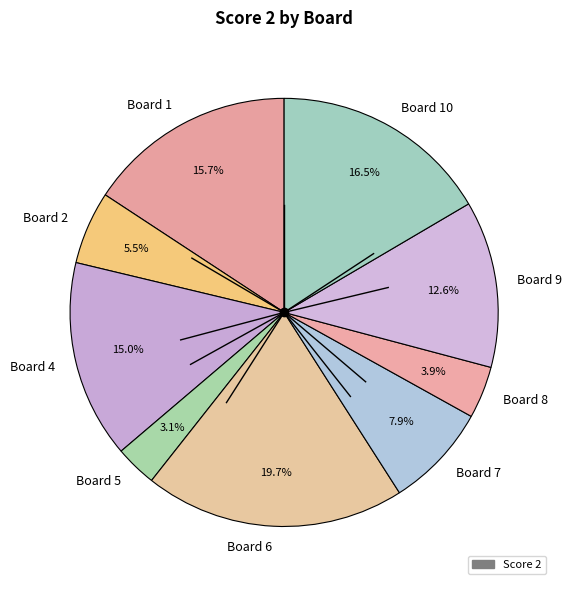

How many segments does this pie chart have?

9